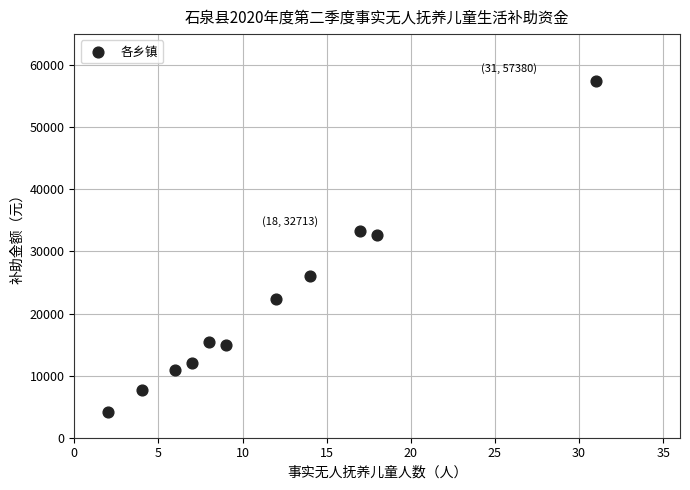

What is the range of X values (max minus min)?

29